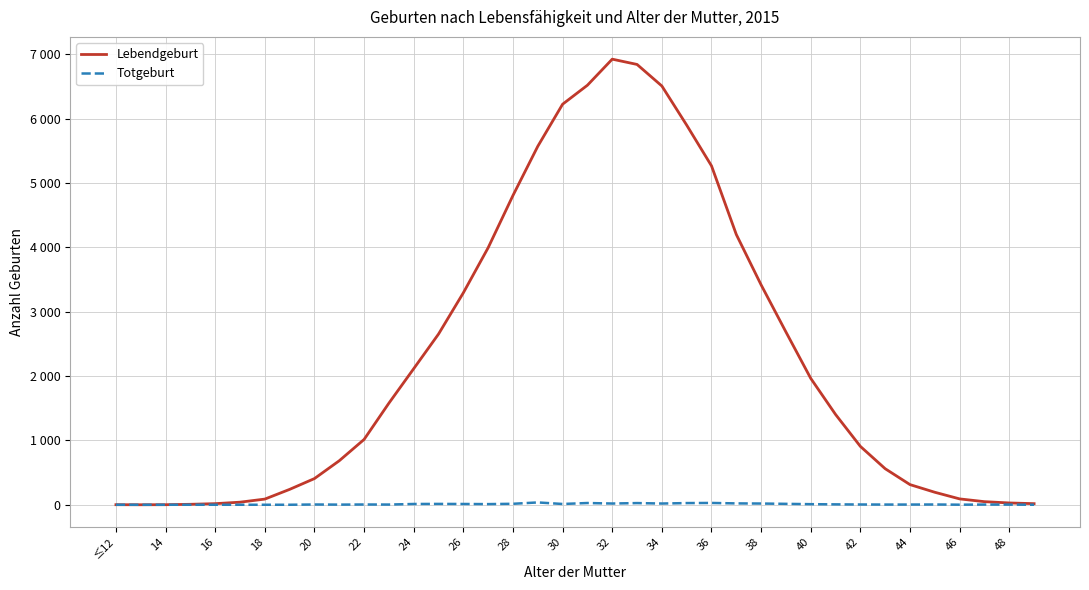

How many interior local peaks does the Lebendgeburt series have?

1